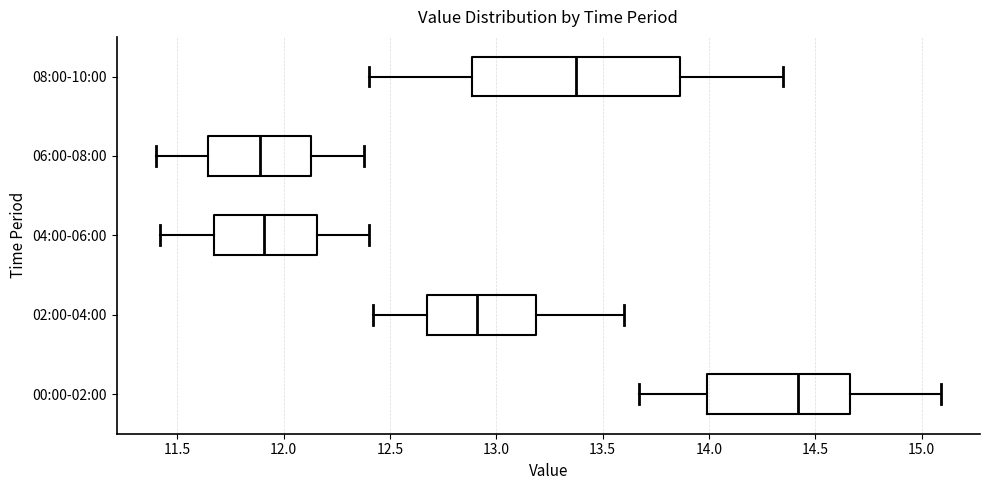

Reading bottom to top, transcribe this box plot: for each box, give where its median line is, the range the box spans, and where its two whiskers end, as read against the x-axis. The values are not printed on the chart, so give them approximately, as read against the axis.

00:00-02:00: median 14.40, box 14.00 to 14.65, whiskers 13.65 to 15.10
02:00-04:00: median 12.90, box 12.65 to 13.20, whiskers 12.40 to 13.60
04:00-06:00: median 11.90, box 11.65 to 12.15, whiskers 11.40 to 12.40
06:00-08:00: median 11.90, box 11.65 to 12.15, whiskers 11.40 to 12.40
08:00-10:00: median 13.40, box 12.90 to 13.85, whiskers 12.40 to 14.35